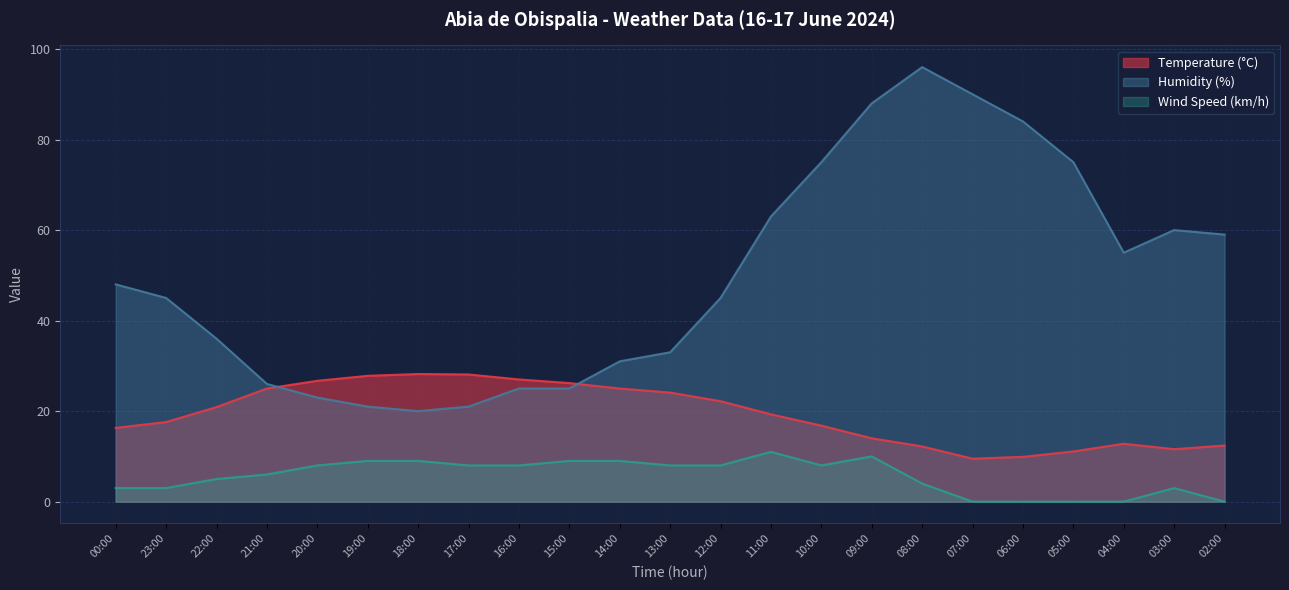

What is the label of the 7th point from the right?

08:00